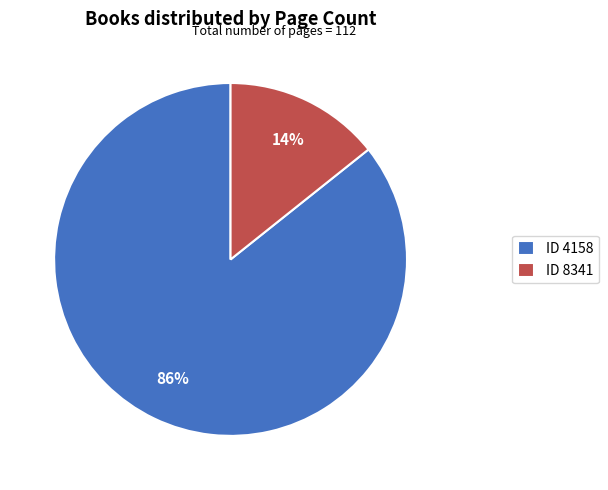

What percentage is the ID 8341 slice, to the nearest percent?

14%